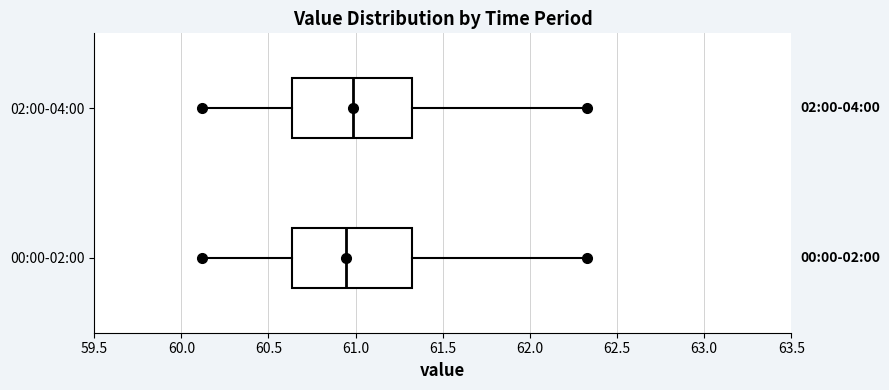

Reading bottom to top, read every box against the x-axis: the position of its median line, the range the box covers, and the ends of its whiskers. The values are not printed on the chart, so give them approximately, as read against the axis.

00:00-02:00: median 60.95, box 60.65 to 61.35, whiskers 60.10 to 62.35
02:00-04:00: median 61.00, box 60.65 to 61.35, whiskers 60.10 to 62.35